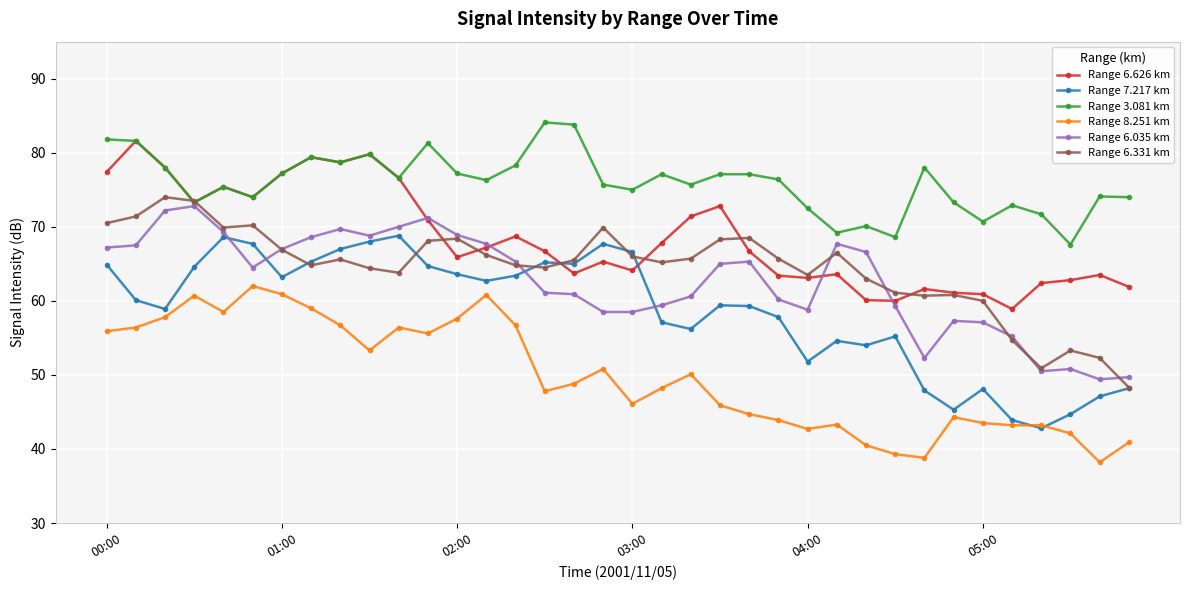

After their last crossing, which series has the higher values: Range 6.626 km or Range 7.217 km?

Range 6.626 km